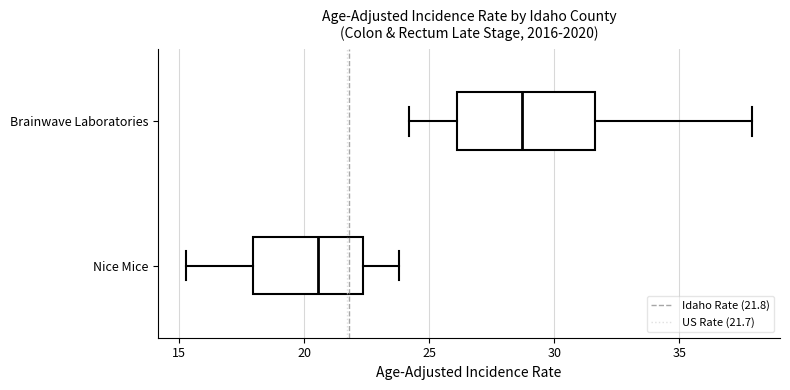

Comparing the boxes themselves (not the whiskers), which one is the widest?

Brainwave Laboratories